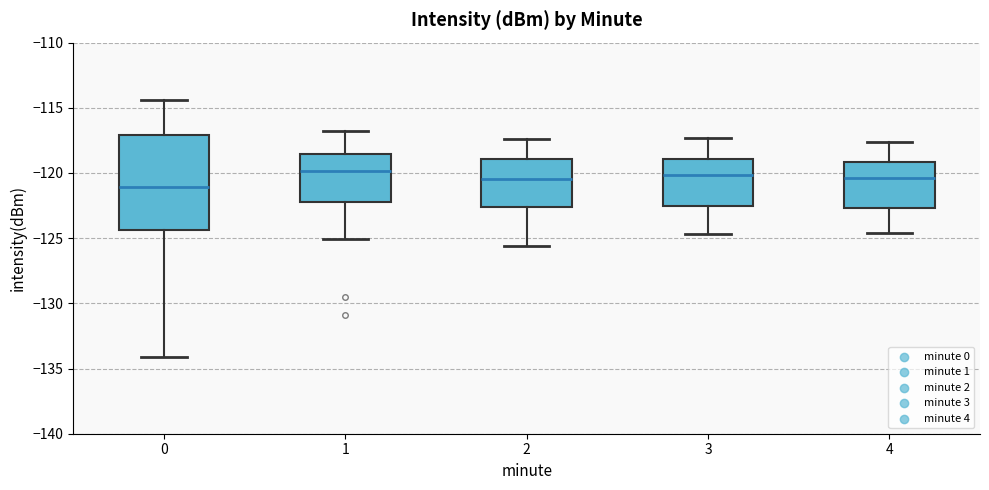

Which box is the tallest, from its lower edge to its upper edge?

0